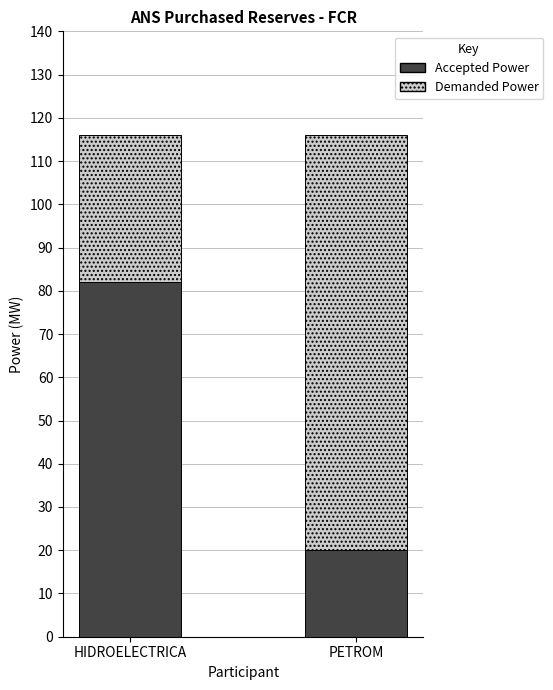

List the labels in order of Accepted Power value, largest first.

HIDROELECTRICA, PETROM